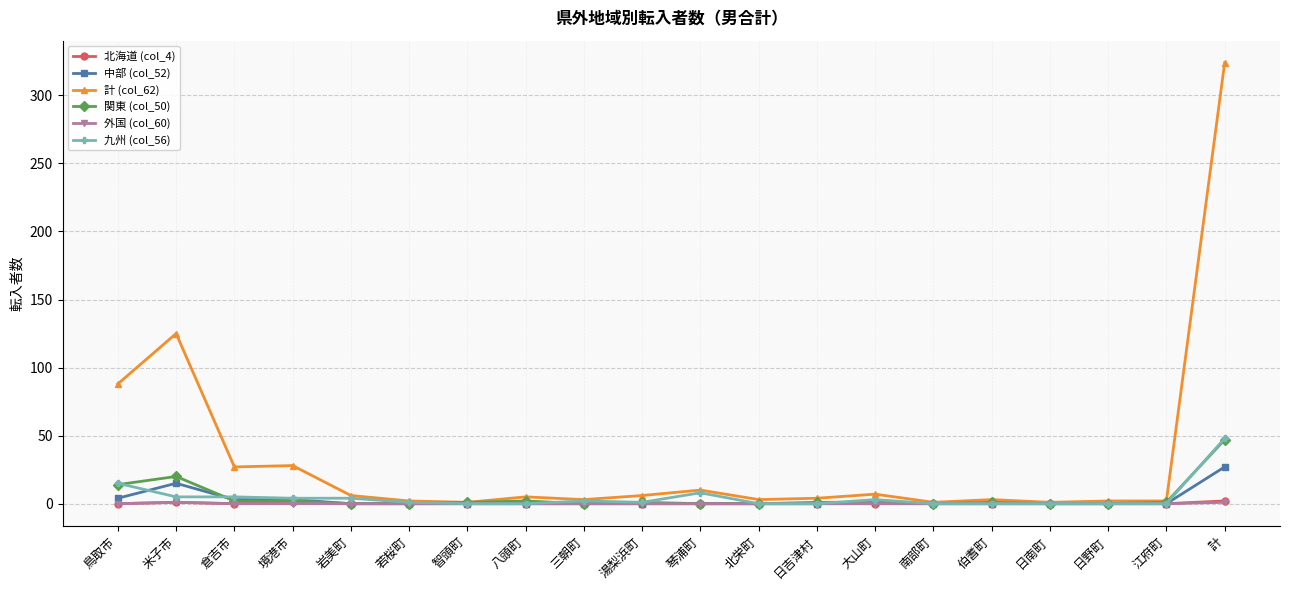

What are all the series names shown in the legend?

北海道 (col_4), 中部 (col_52), 計 (col_62), 関東 (col_50), 外国 (col_60), 九州 (col_56)